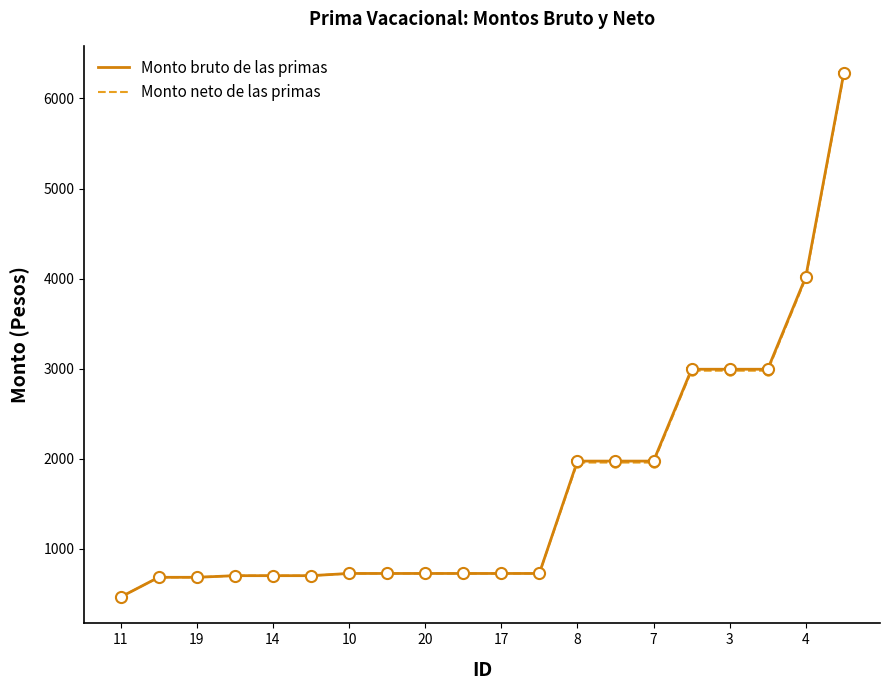

What is the minimum value for Monto bruto de las primas?

466.7